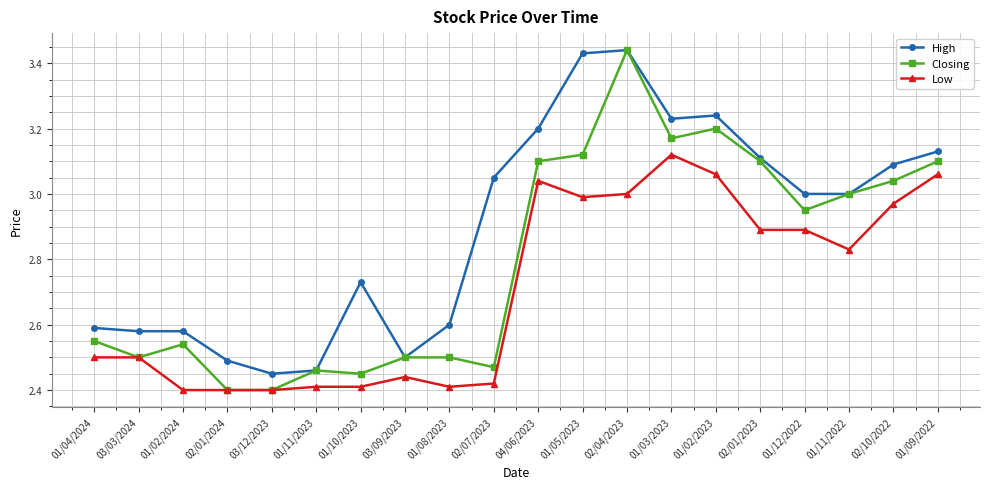

True or false: High and Low cross at least once.

False